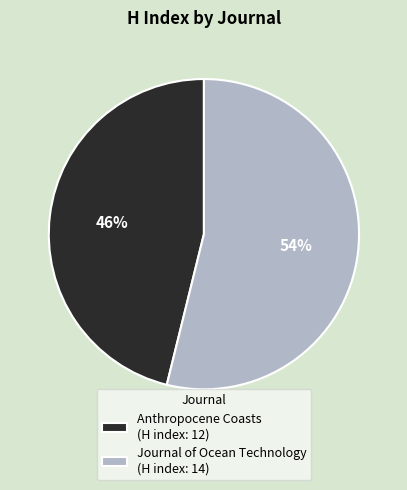

To the nearest percent, what is the combined percentage of Anthropocene Coasts and Journal of Ocean Technology?

100%